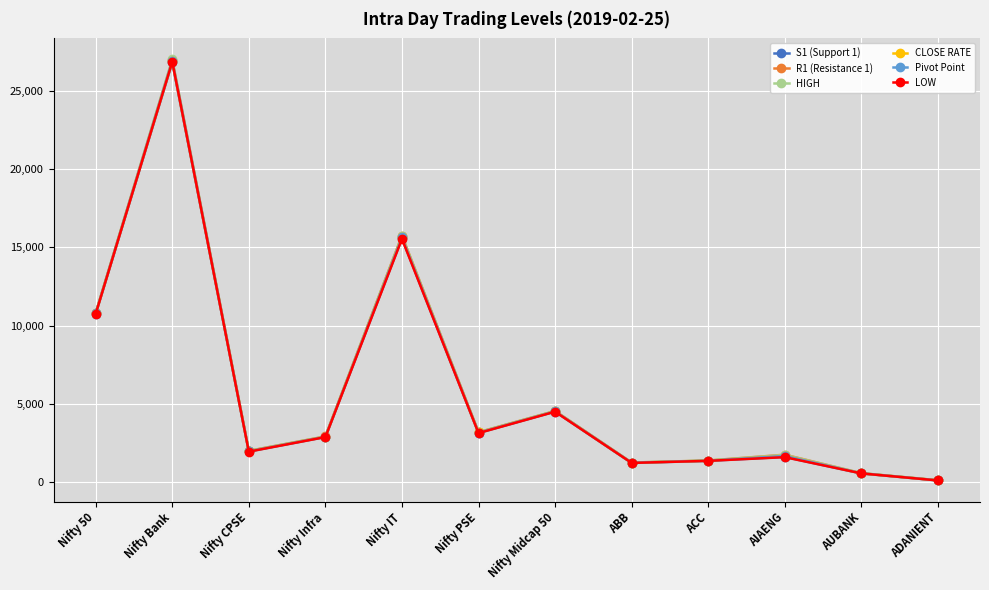

At which category is the sum across all series the highest?

Nifty Bank